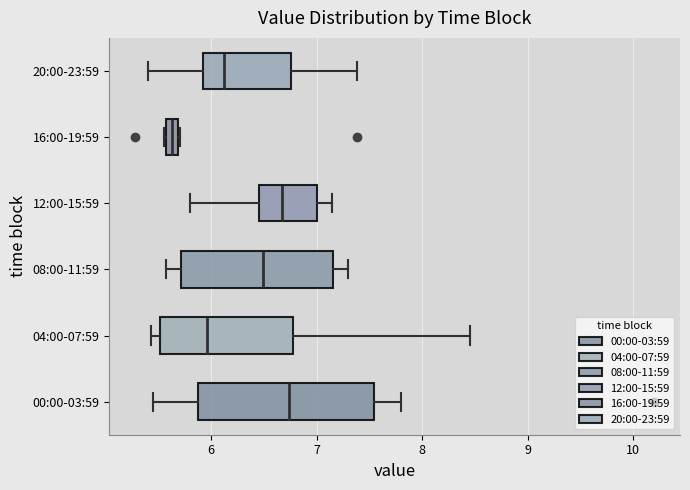

Where does the left whisker of the box for 20:00-23:59 end on the x-axis? The values are not printed on the chart, so give them approximately, as read against the axis.

5.4